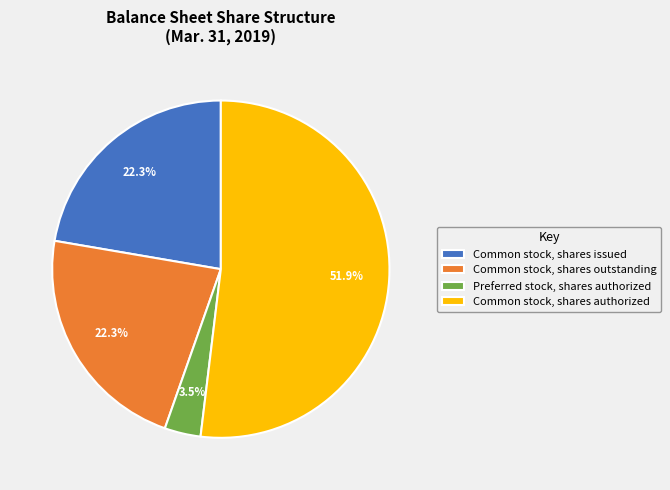

What is the majority slice?

Common stock, shares authorized